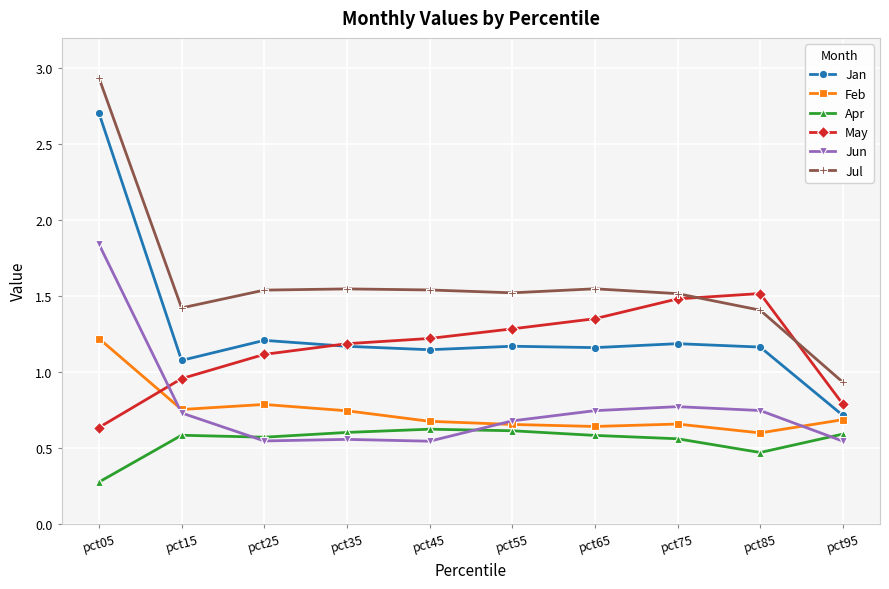

True or false: Apr has more than 0 points higher than both neighbors.

True